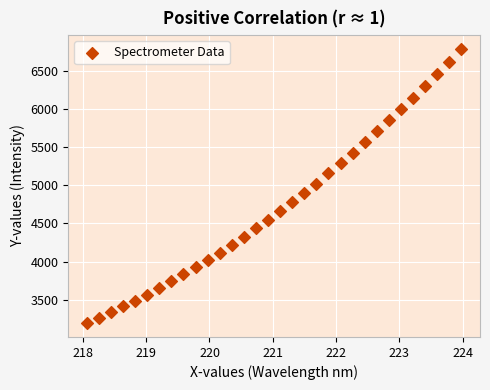

What is the range of Y values (max minus min)?

3604.4